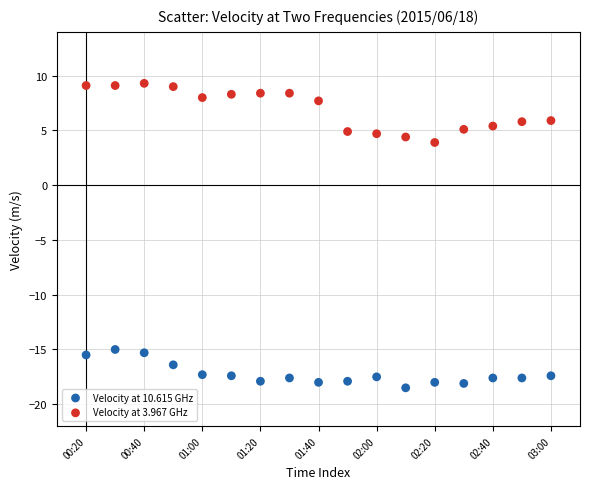

What are all the series names shown in the legend?

Velocity at 10.615 GHz, Velocity at 3.967 GHz